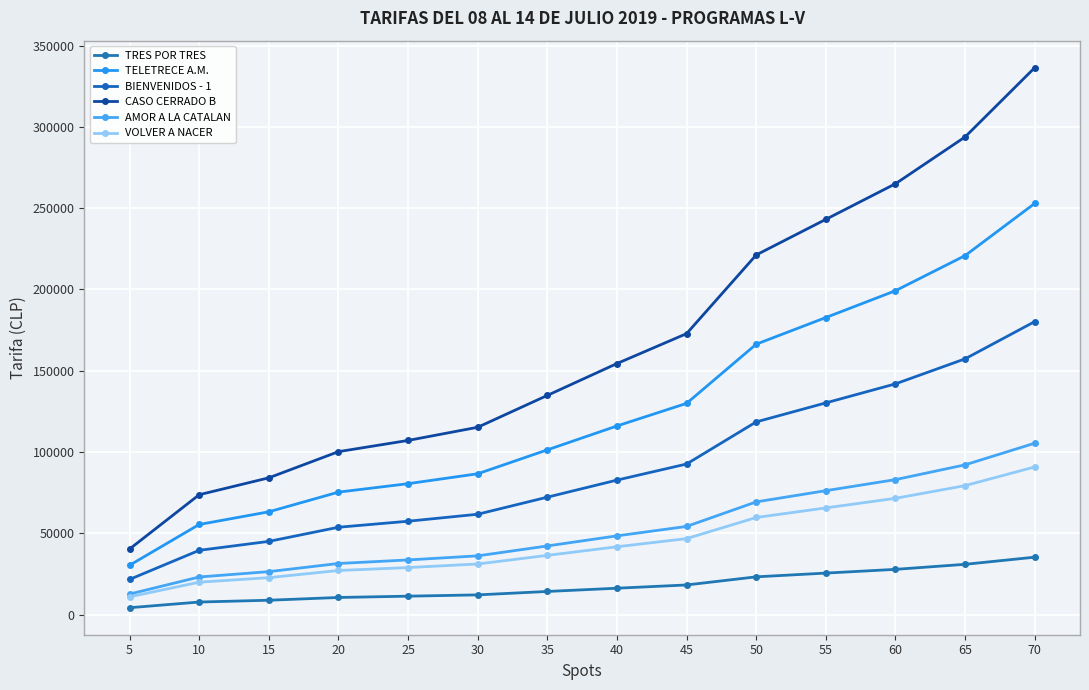

The TRES POR TRES series shows 25500 at 55. True or false?

True